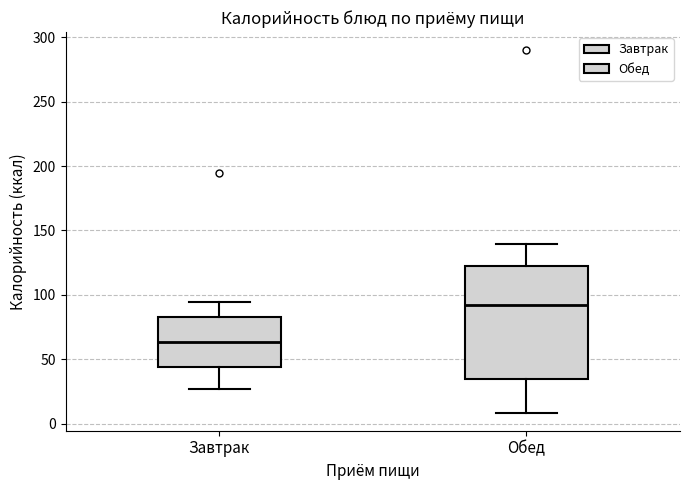

Where does the median line of the box for Завтрак sit on the y-axis? The values are not printed on the chart, so give them approximately, as read against the axis.

65